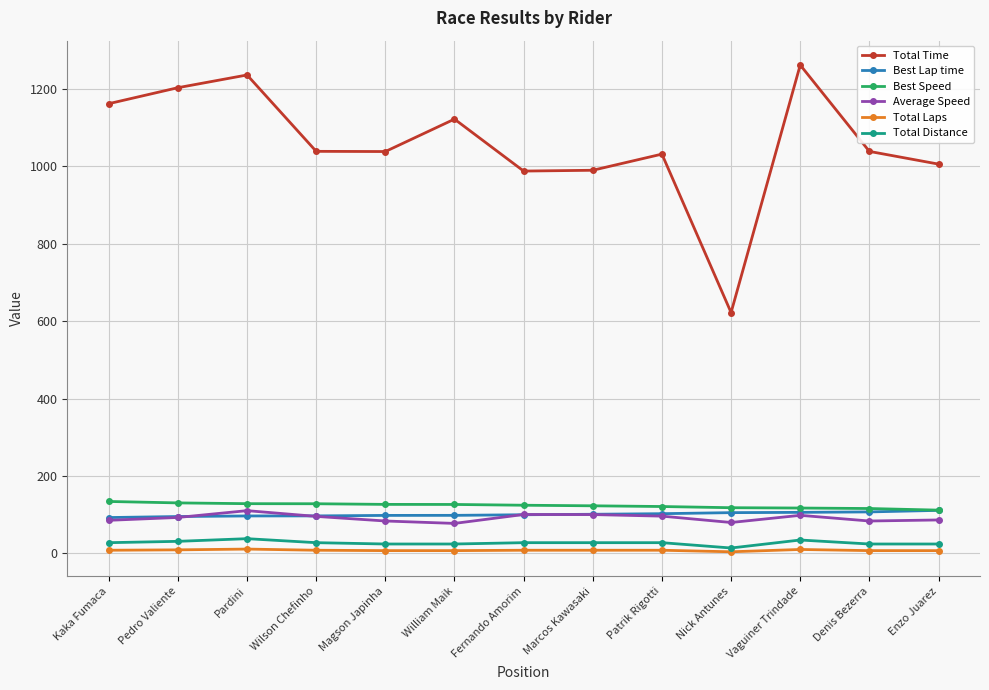

What is the total value across all series at Fernando Amorim?

1347.8